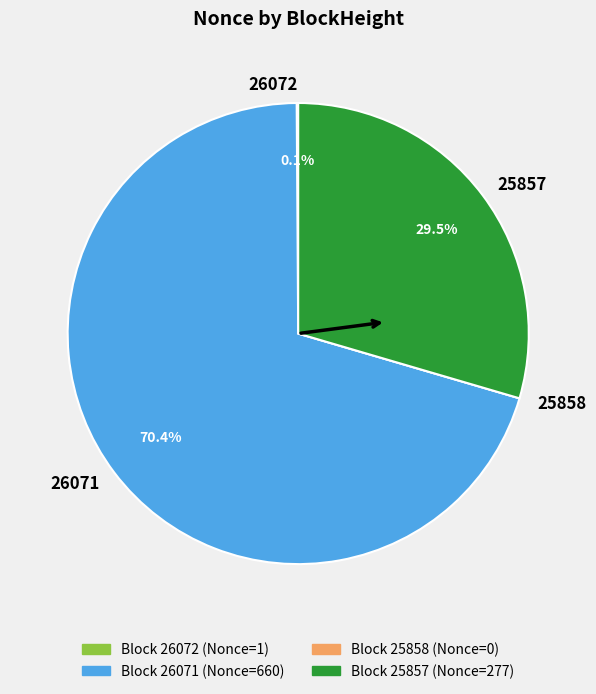

What is the largest slice in the pie chart?

26071